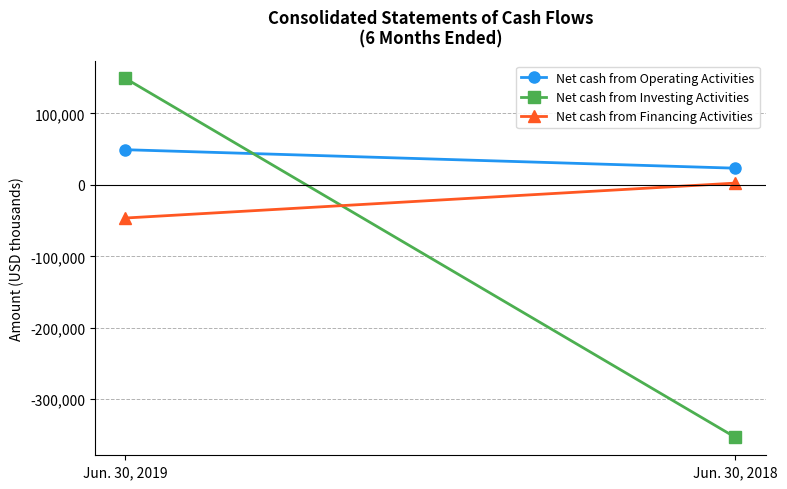

Reading left to right, list all the values displayed in this chart.

Net cash from Operating Activities: 49202	23327
Net cash from Investing Activities: 148923	-353340
Net cash from Financing Activities: -46408	2462